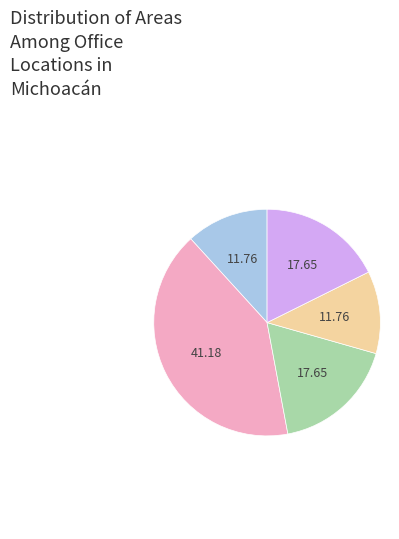

Does any single category account for the majority?

No